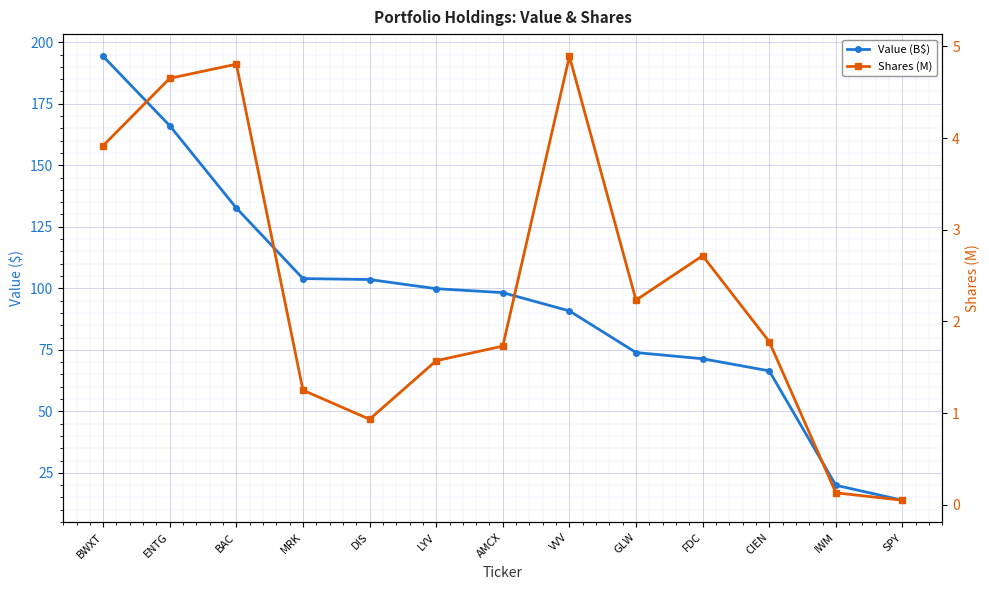

Is the value of Shares (M) at AMCX greater than the value of Value (B$) at FDC?

No